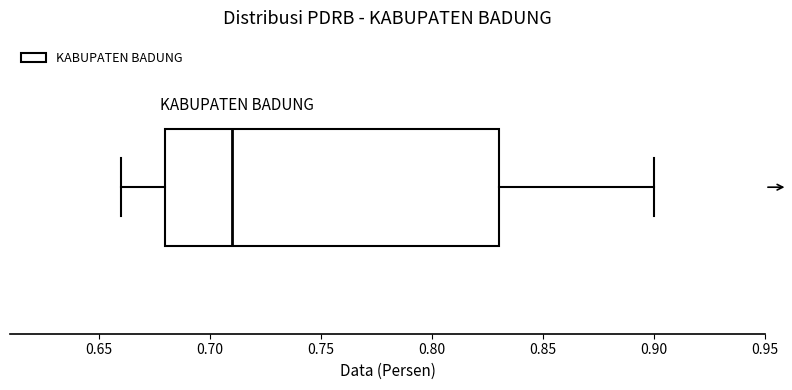

Transcribe this box plot: give where the median line is, the range the box spans, and where the two whiskers end, as read against the x-axis. The values are not printed on the chart, so give them approximately, as read against the axis.

median 0.71, box 0.68 to 0.83, whiskers 0.66 to 0.90